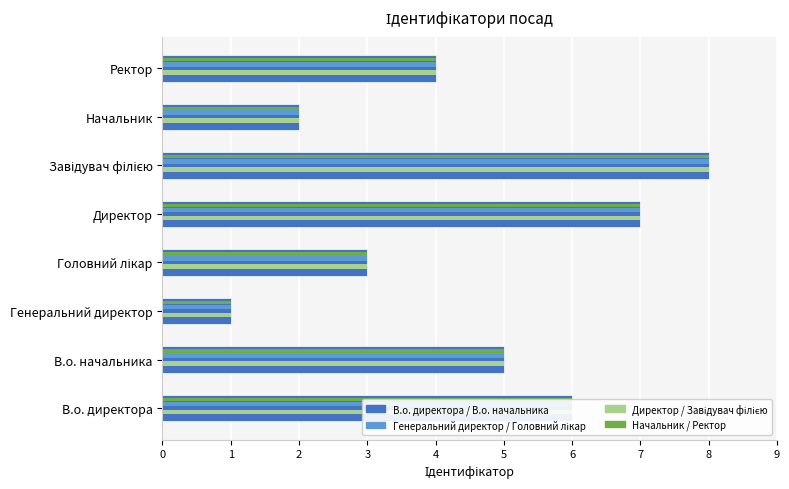

Reading left to right, transcribe all the data shown in this chart.

6	5	1	3	7	8	2	4